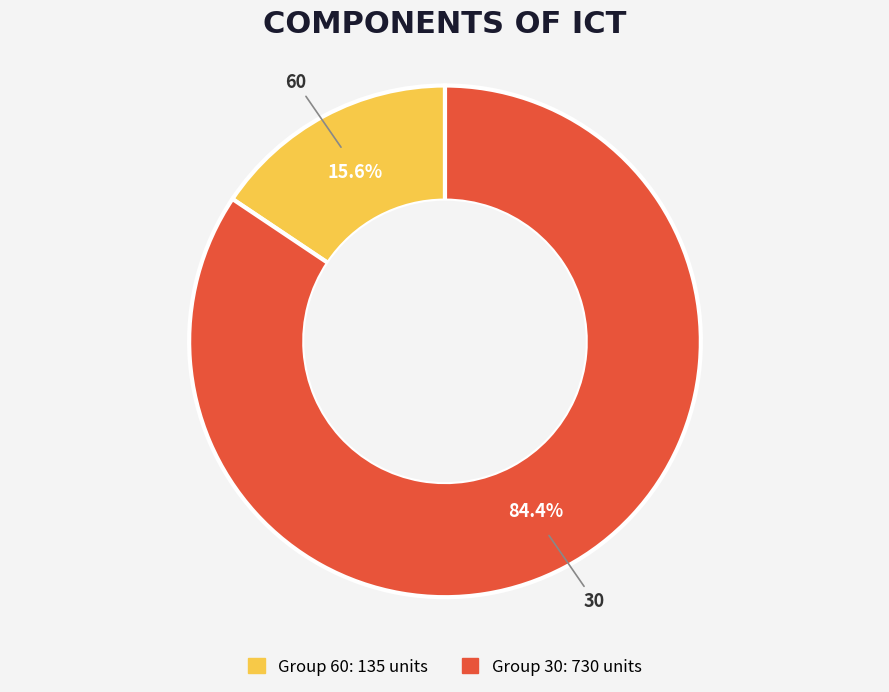

Is there a majority slice in this chart?

Yes